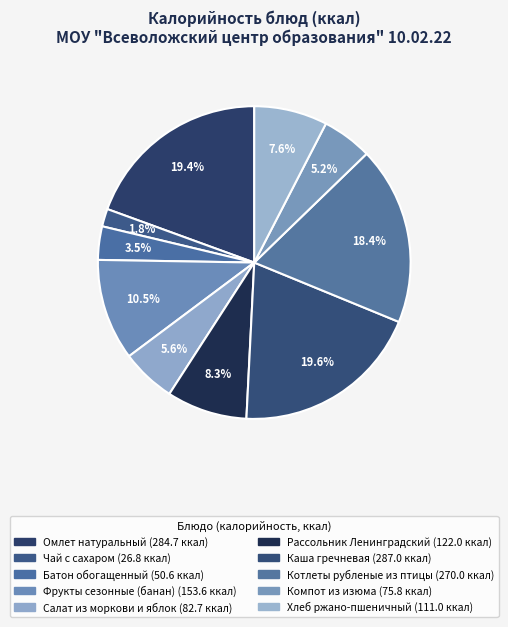

How many segments does this pie chart have?

10